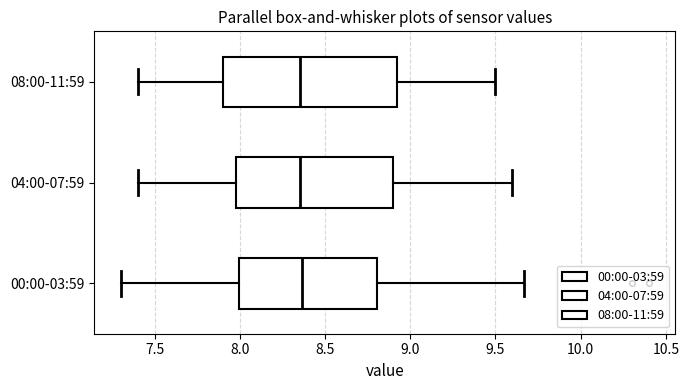

Where is the left edge of the box for 00:00-03:59 on the x-axis? The values are not printed on the chart, so give them approximately, as read against the axis.

8.00